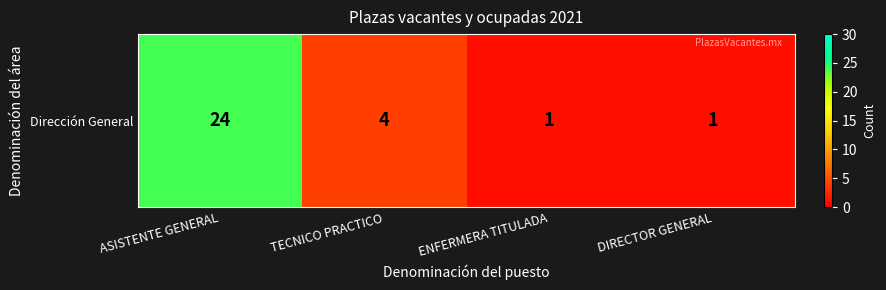

Which has a higher value, DIRECTOR GENERAL or ASISTENTE GENERAL?

ASISTENTE GENERAL